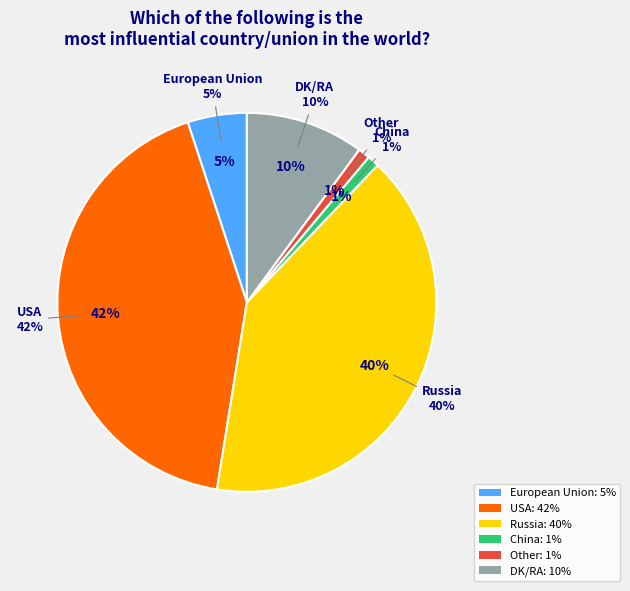

Is it true that Other is 1% of the pie?

True